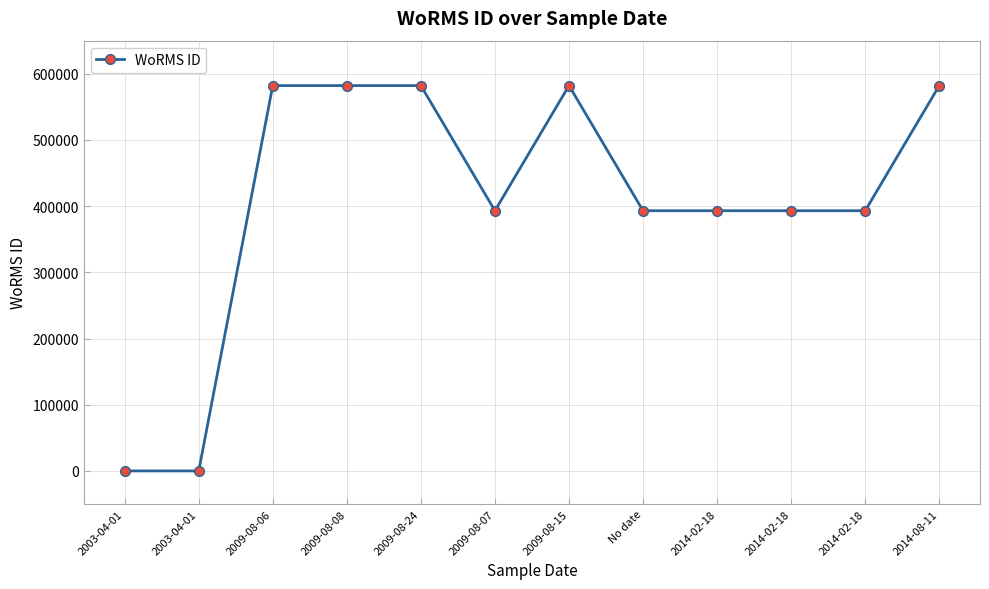

What is the difference between the maximum and minimum values?

582135